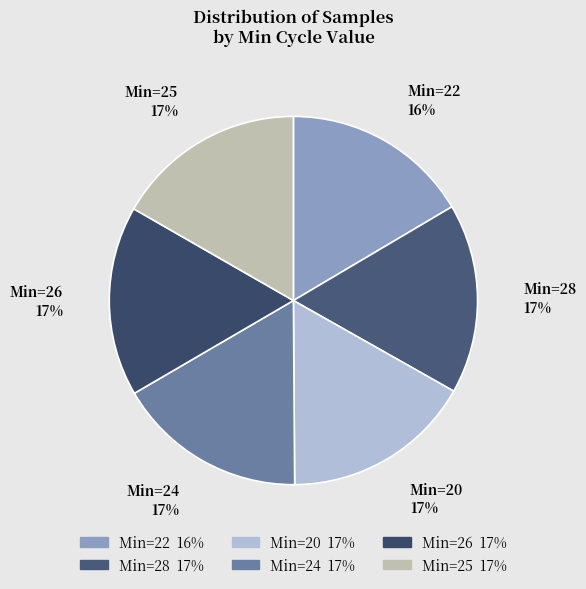

To the nearest percent, what portion does Min=20 represent?

17%